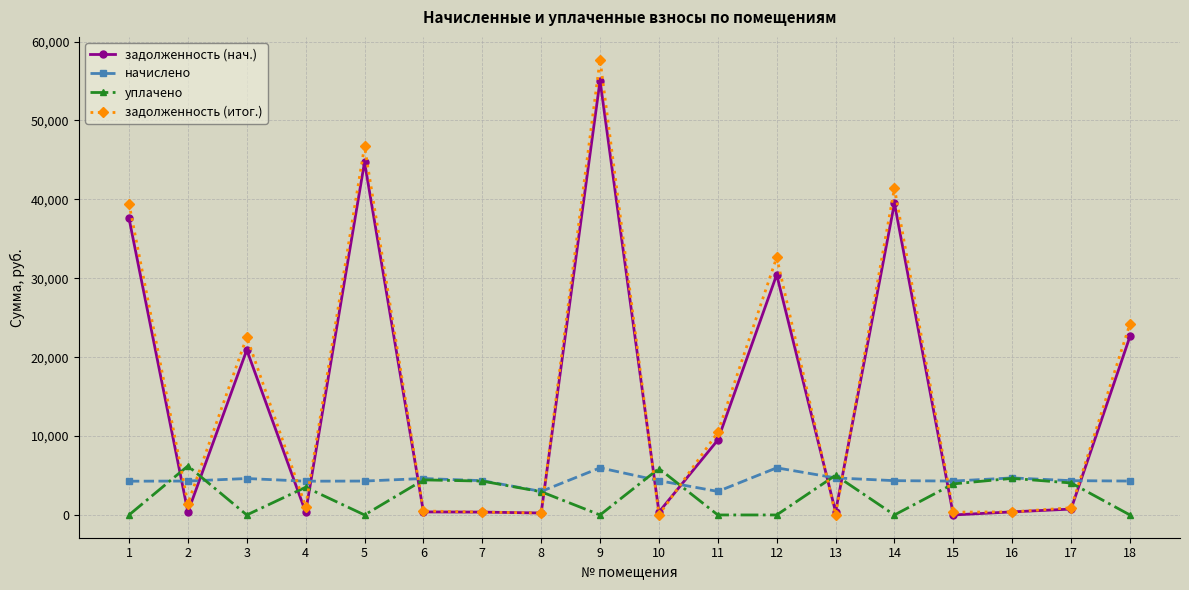

True or false: начислено has more than 2 points higher than both neighbors.

True